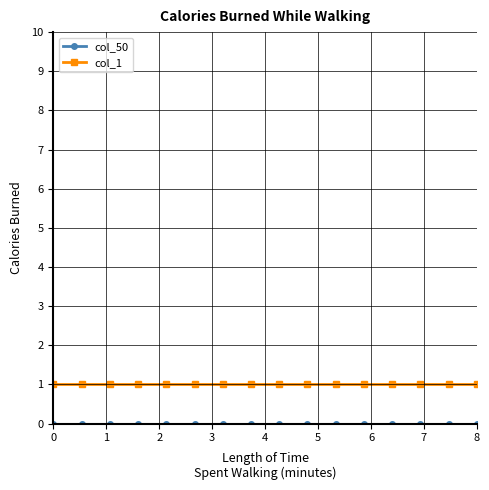

Which series has the largest total across all categories?

col_1